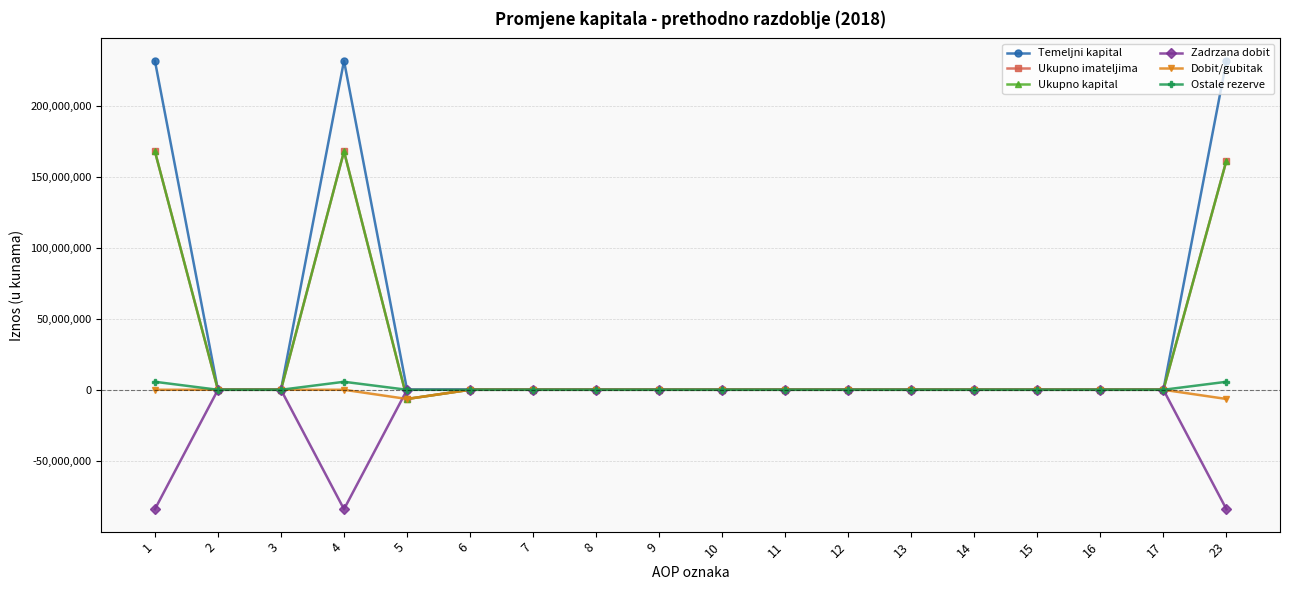

Does the chart have visible grid lines?

Yes